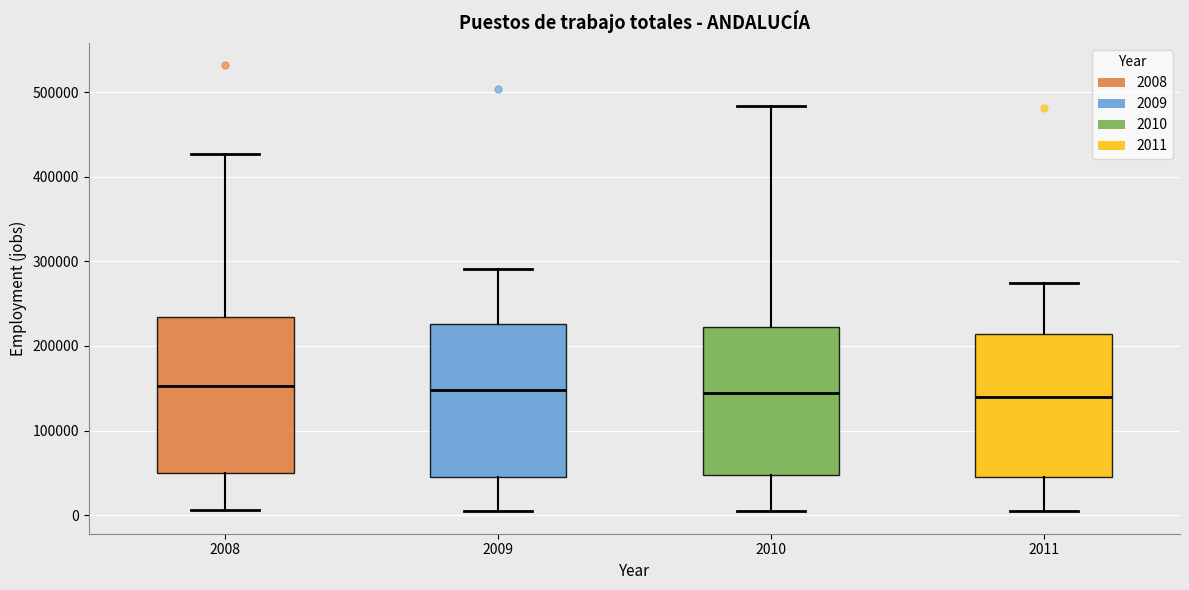

Reading left to right, transcribe this box plot: for each box, give where its median line is, the range the box spans, and where its two whiskers end, as read against the y-axis. The values are not printed on the chart, so give them approximately, as read against the axis.

2008: median 150000, box 50000 to 230000, whiskers 10000 to 430000
2009: median 150000, box 50000 to 230000, whiskers 10000 to 290000
2010: median 140000, box 50000 to 220000, whiskers 0 to 480000
2011: median 140000, box 40000 to 210000, whiskers 0 to 270000